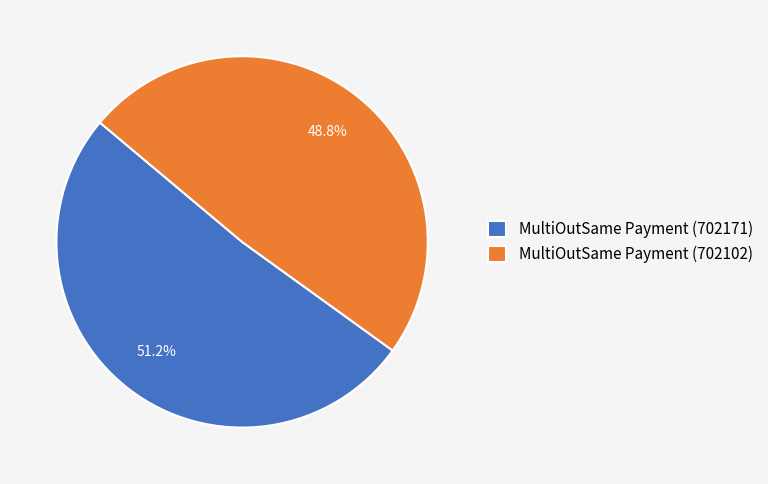

Which slice represents more than half of the pie?

MultiOutSame Payment (702171)